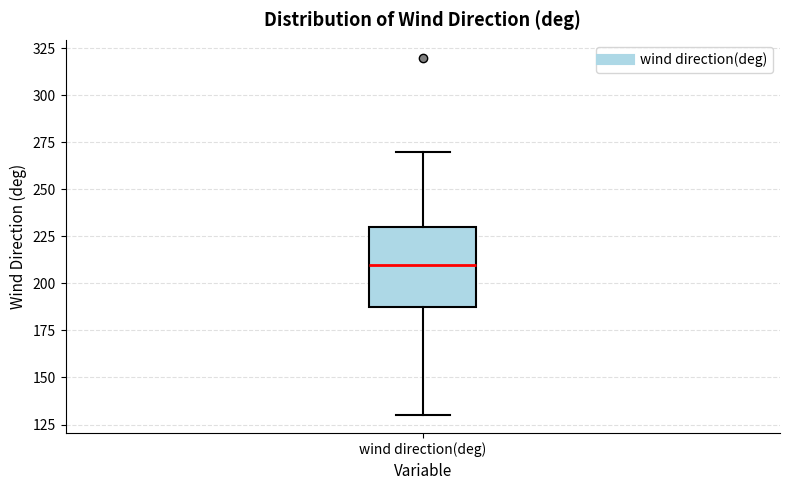

Where does the lower whisker of the box for wind direction(deg) end on the y-axis? The values are not printed on the chart, so give them approximately, as read against the axis.

130